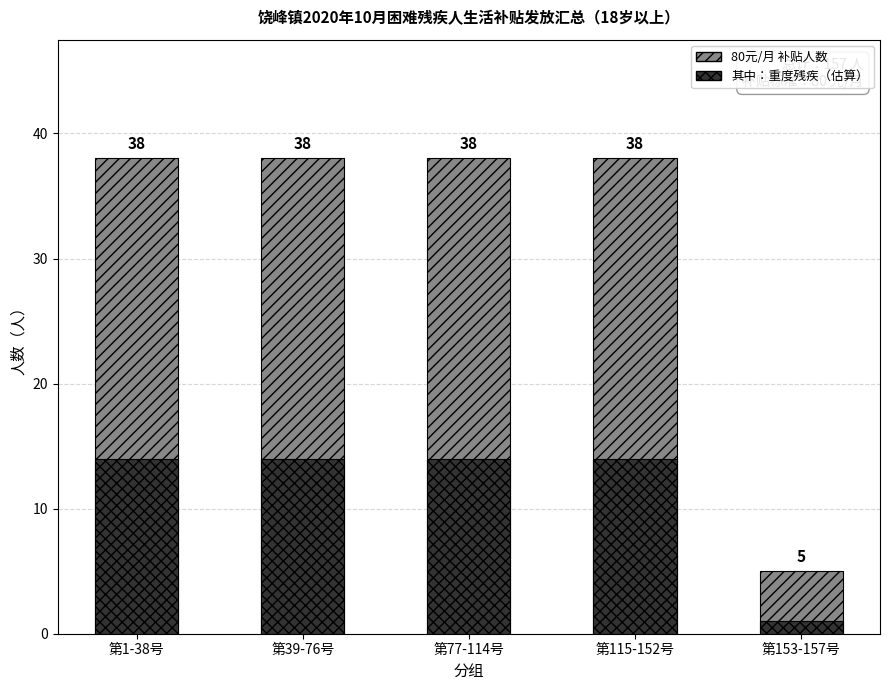

What is the difference between the highest and lowest values at 第115-152号?

24